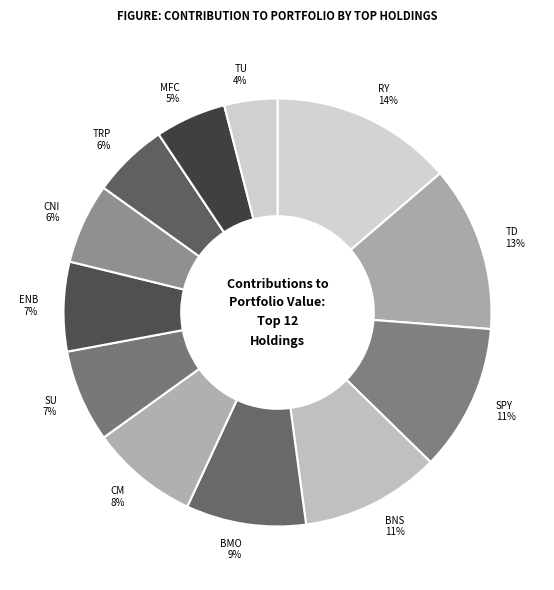

To the nearest percent, what is the difference between the largest and smallest slice percentages?

10%